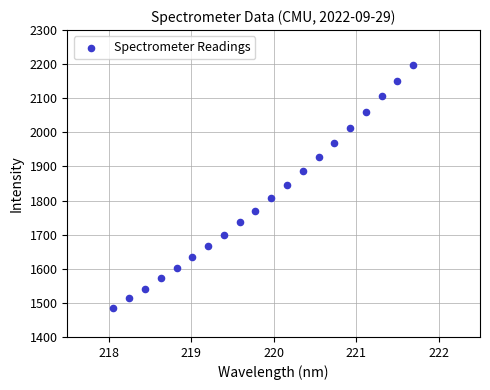

What is the range of Y values (max minus min)?

712.0